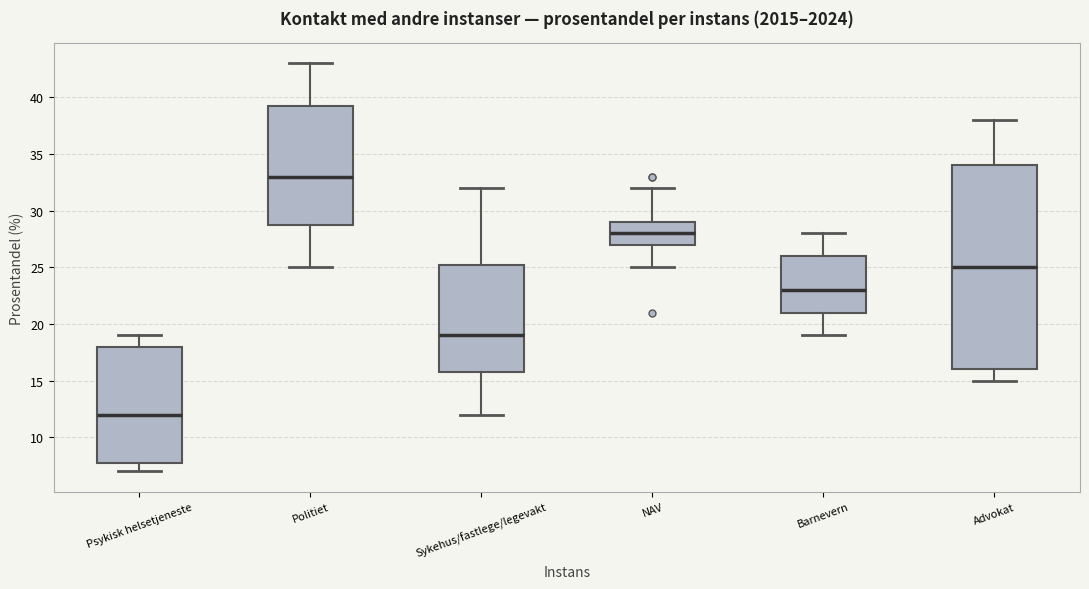

Which box has the highest median line?

Politiet